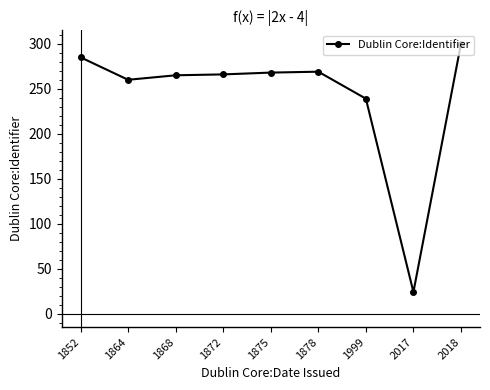

The chart shows a value of 239 at 1999. True or false?

True